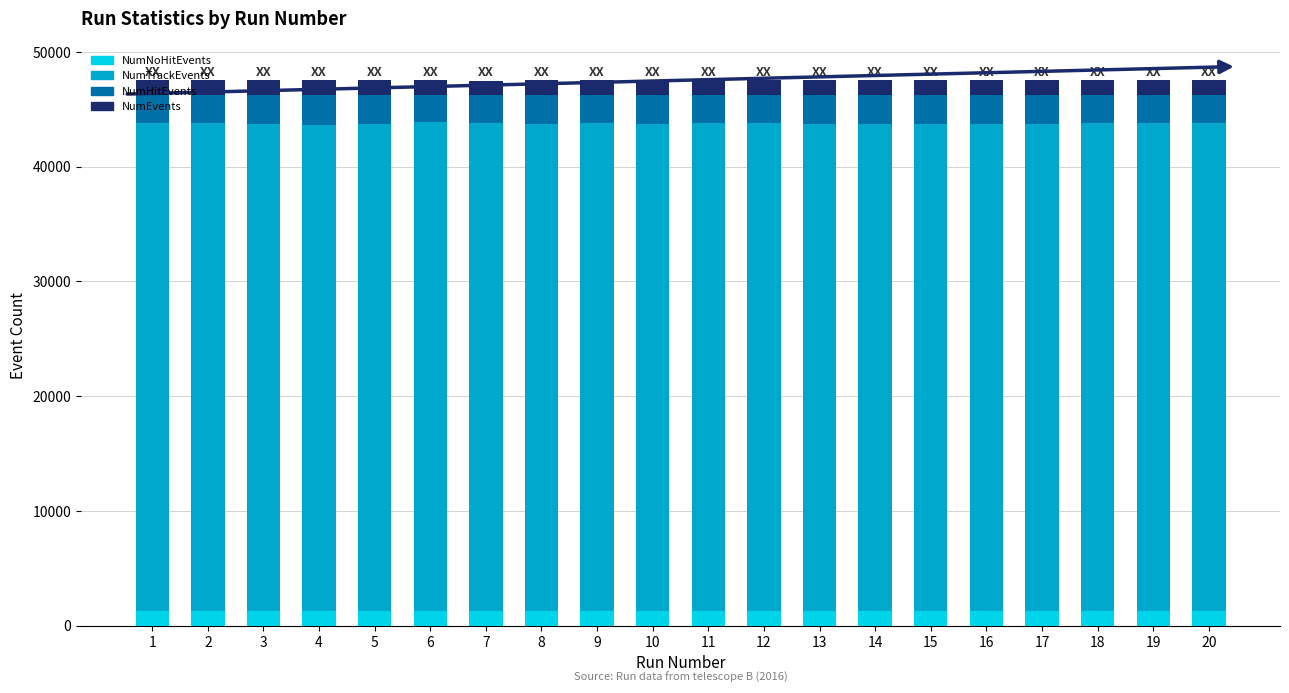

What is the total value across all series at 19?

47535